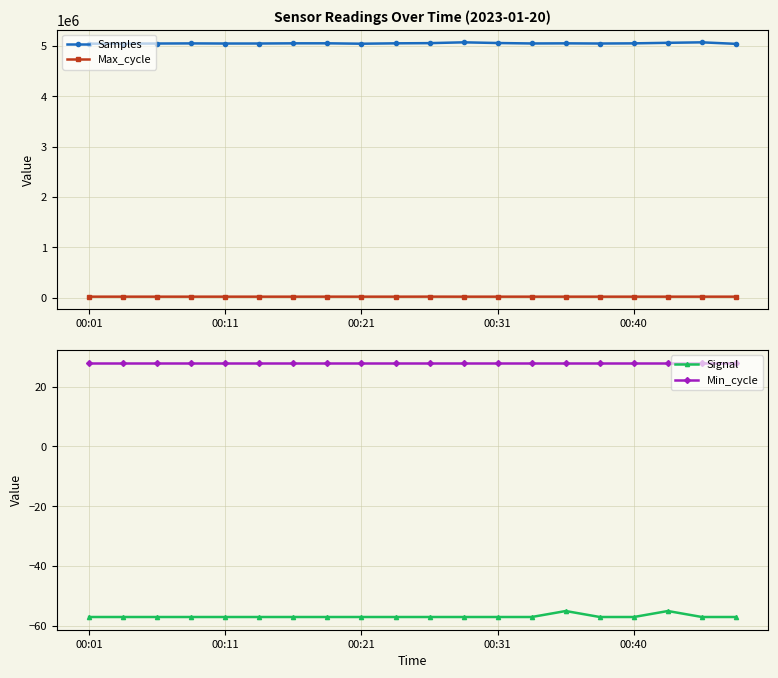

Does the chart display data point markers on the line(s)?

Yes